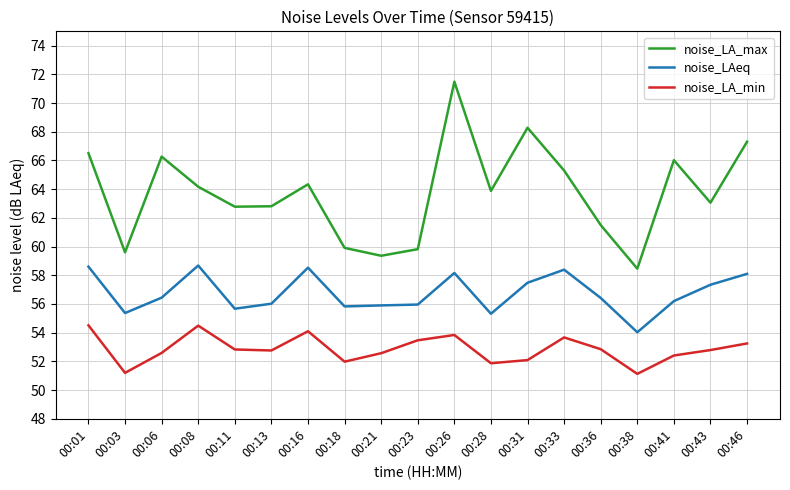

Where is the first local maximum for noise_LA_max?

00:06